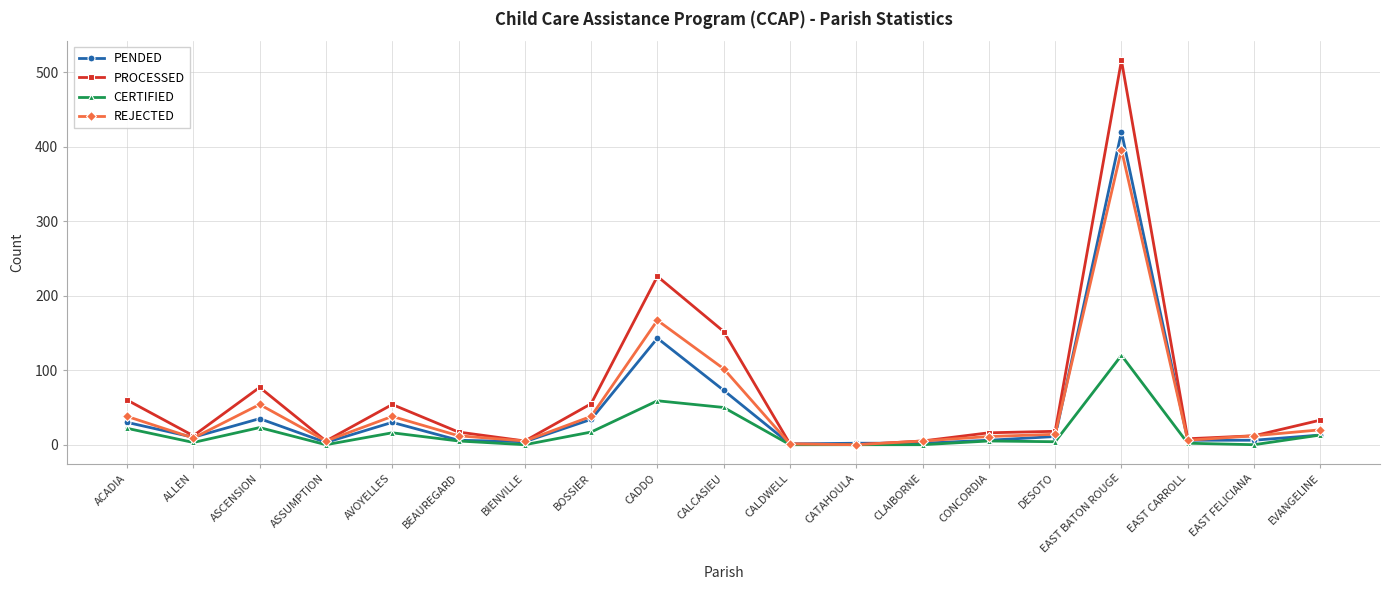

What is the maximum value for CERTIFIED?

120